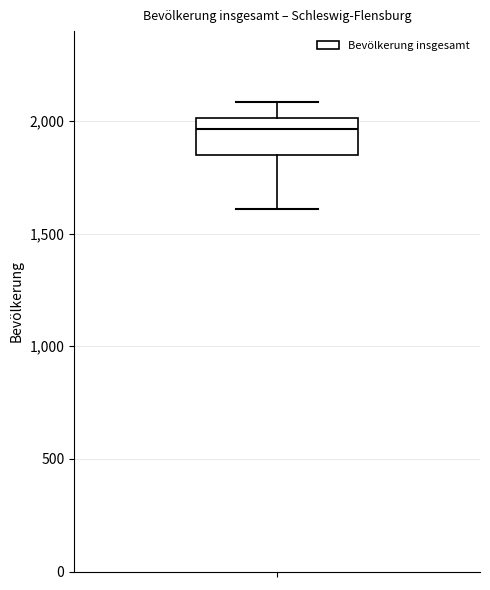

Read this box plot against the y-axis: the position of the median line, the range covered by the box, and the ends of both whiskers. The values are not printed on the chart, so give them approximately, as read against the axis.

median 1950, box 1850 to 2000, whiskers 1600 to 2100